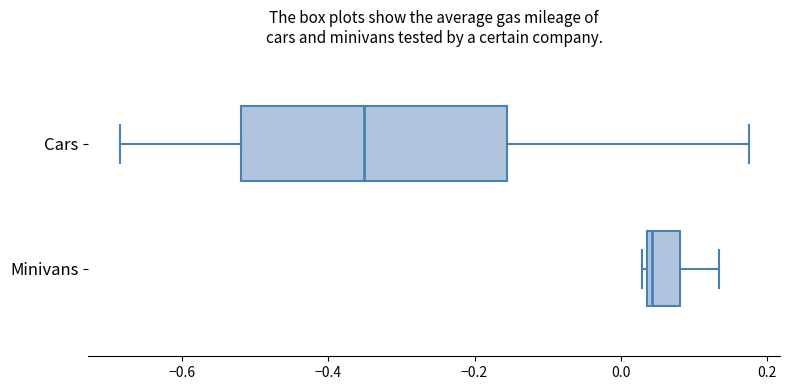

Reading bottom to top, transcribe this box plot: for each box, give where its median line is, the range the box spans, and where its two whiskers end, as read against the x-axis. The values are not printed on the chart, so give them approximately, as read against the axis.

Minivans: median 0.04 (just right of the box's left edge), box 0.04 to 0.08, whiskers 0.02 to 0.14
Cars: median -0.36, box -0.52 to -0.16, whiskers -0.68 to 0.18